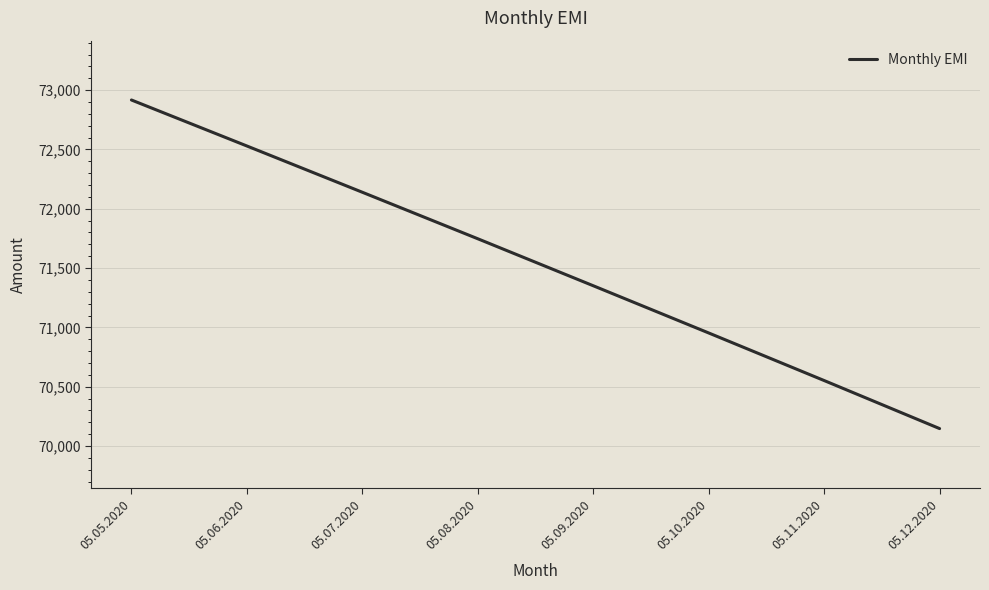

Reading right to left, extract all data points from this chart.

05.12.2020=70147.0	05.11.2020=70552.0	05.10.2020=70953.0	05.09.2020=71351.0	05.08.2020=71747.0	05.07.2020=72139.0	05.06.2020=72529.0	05.05.2020=72916.7